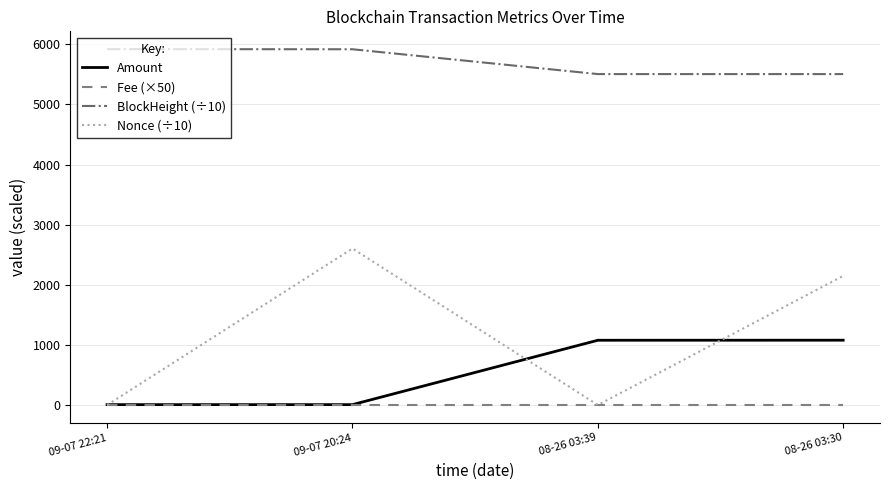

List the series in order of their peak value, highest first.

BlockHeight (÷10), Nonce (÷10), Amount, Fee (×50)